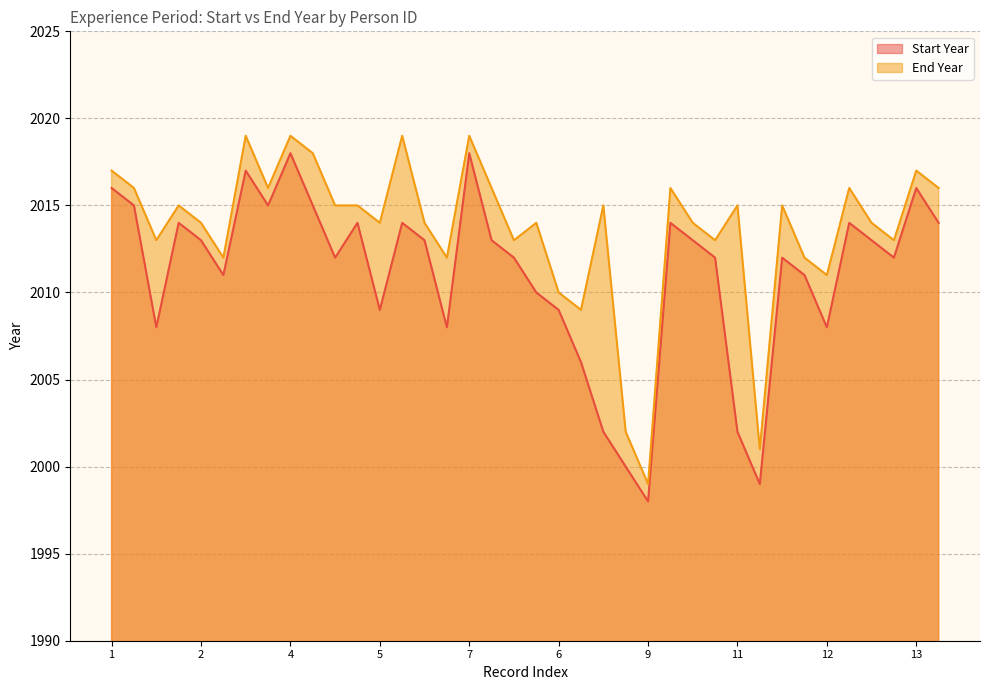

What is the average value of the End Year series?

2014